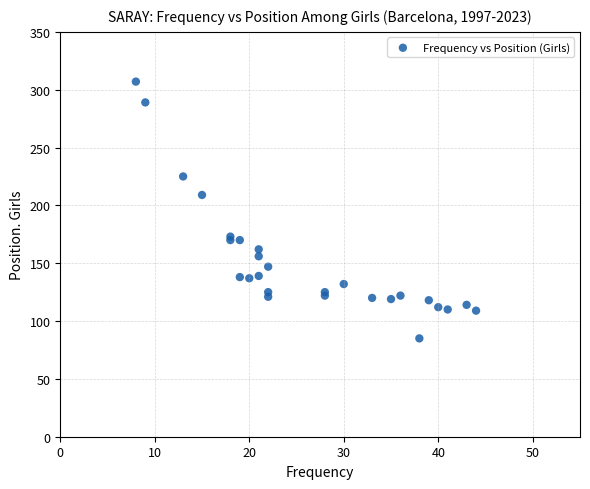

What Y value in the scatter plot is closest to 196?

209